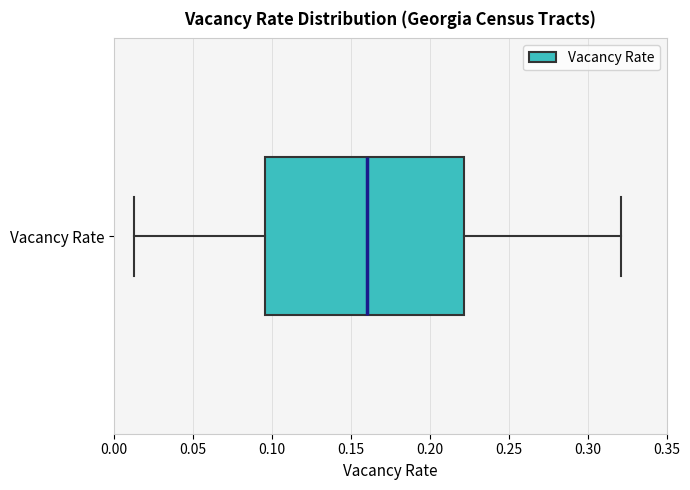

Read this box plot against the x-axis: the position of the median line, the range covered by the box, and the ends of both whiskers. The values are not printed on the chart, so give them approximately, as read against the axis.

median 0.160, box 0.095 to 0.220, whiskers 0.015 to 0.320